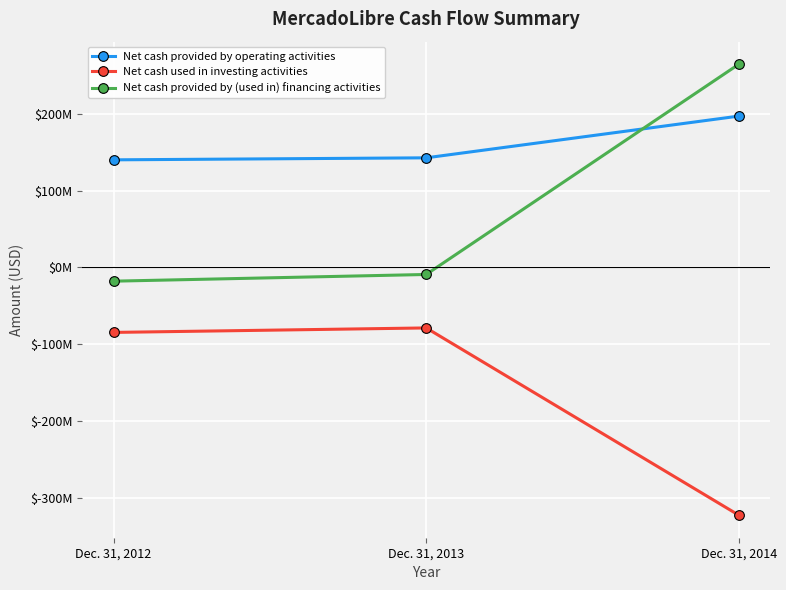

What is the difference between the maximum and minimum values in the Net cash provided by (used in) financing activities series?

282259229